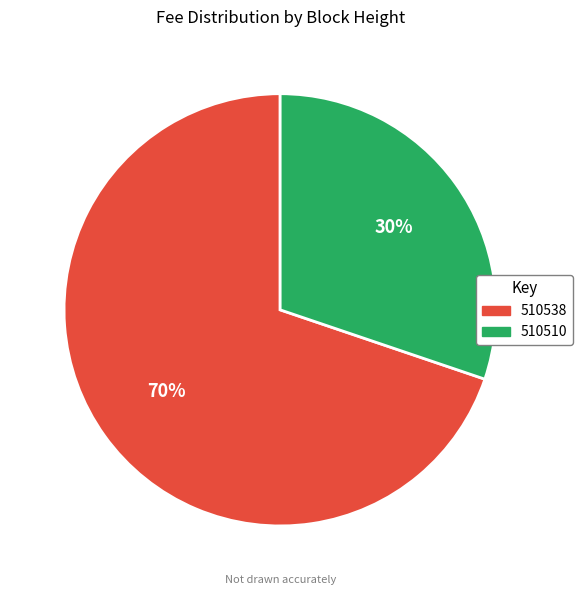

To the nearest percent, what percentage of the pie is 510510?

30%